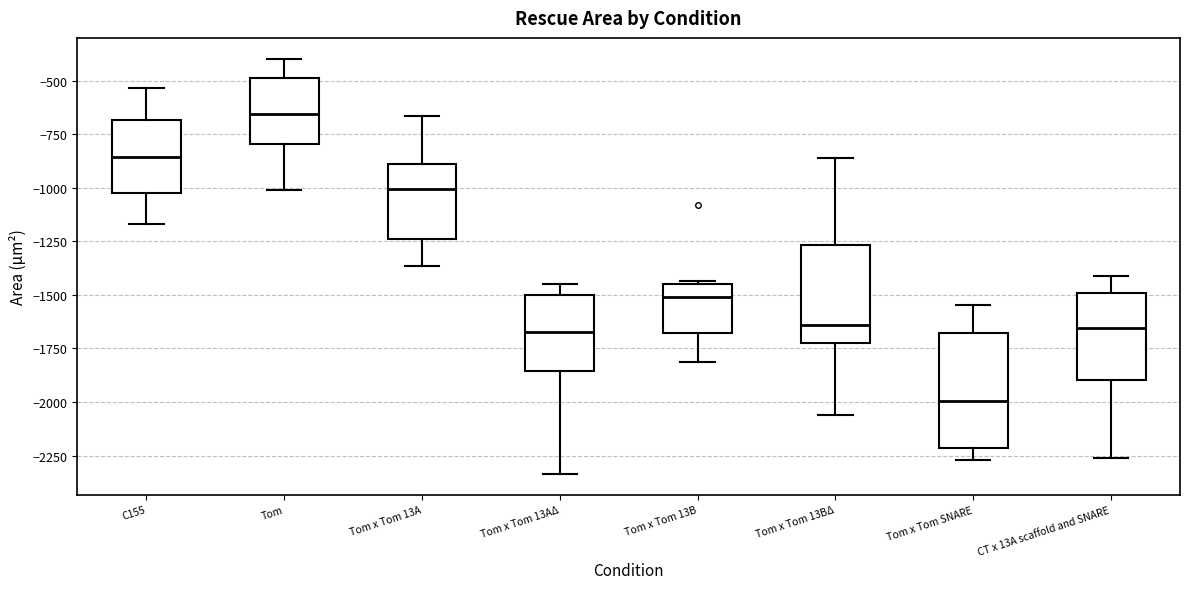

Reading left to right, transcribe this box plot: for each box, give where its median line is, the range the box spans, and where its two whiskers end, as read against the y-axis. The values are not printed on the chart, so give them approximately, as read against the axis.

C155: median -850, box -1000 to -700, whiskers -1150 to -550
Tom: median -650, box -800 to -500, whiskers -1000 to -400
Tom x Tom 13A: median -1000, box -1250 to -900, whiskers -1350 to -650
Tom x Tom 13AΔ: median -1650, box -1850 to -1500, whiskers -2350 to -1450
Tom x Tom 13B: median -1500, box -1700 to -1450, whiskers -1800 to -1450
Tom x Tom 13BΔ: median -1650, box -1750 to -1250, whiskers -2050 to -850
Tom x Tom SNARE: median -2000, box -2200 to -1700, whiskers -2250 to -1550
CT x 13A scaffold and SNARE: median -1650, box -1900 to -1500, whiskers -2250 to -1400